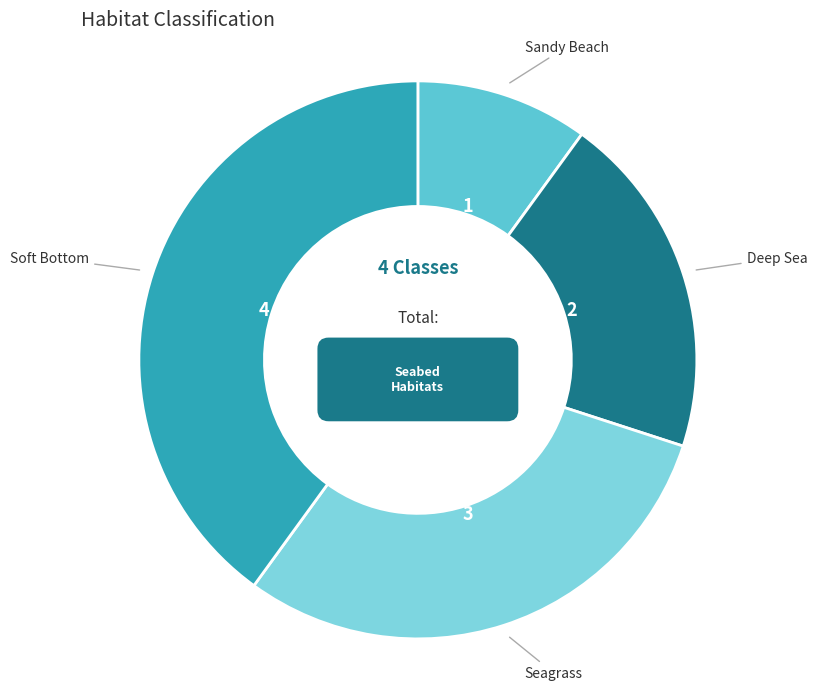

What percentage is NOT represented by Sandy Beach?

90.0%